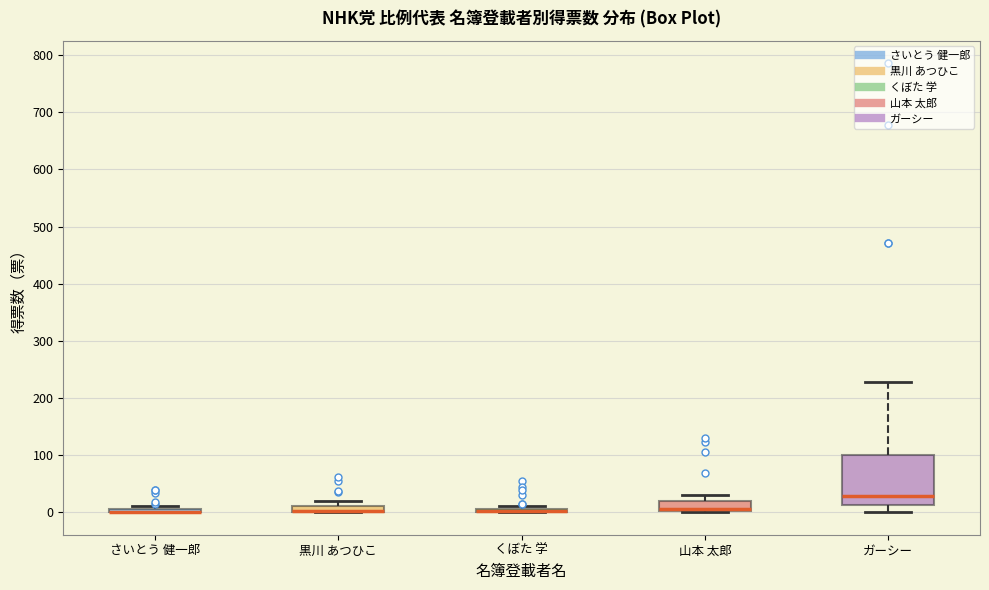

Comparing the boxes themselves (not the whiskers), which one is the tallest?

ガーシー